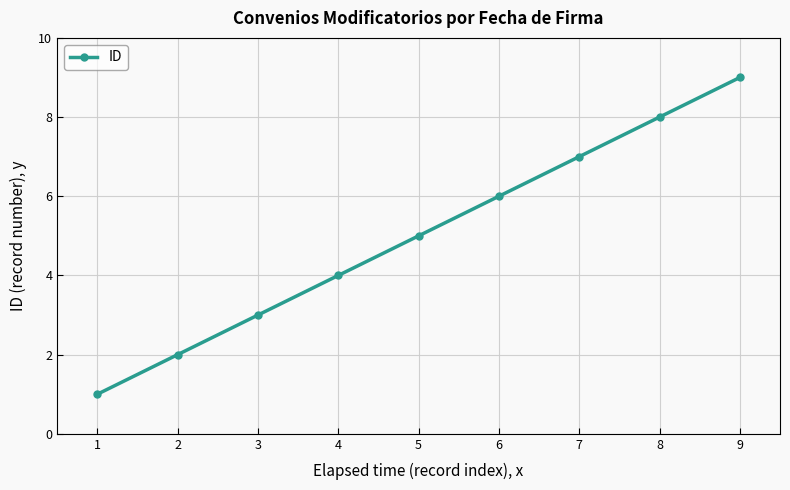

Which has a higher value, 9 or 2?

9